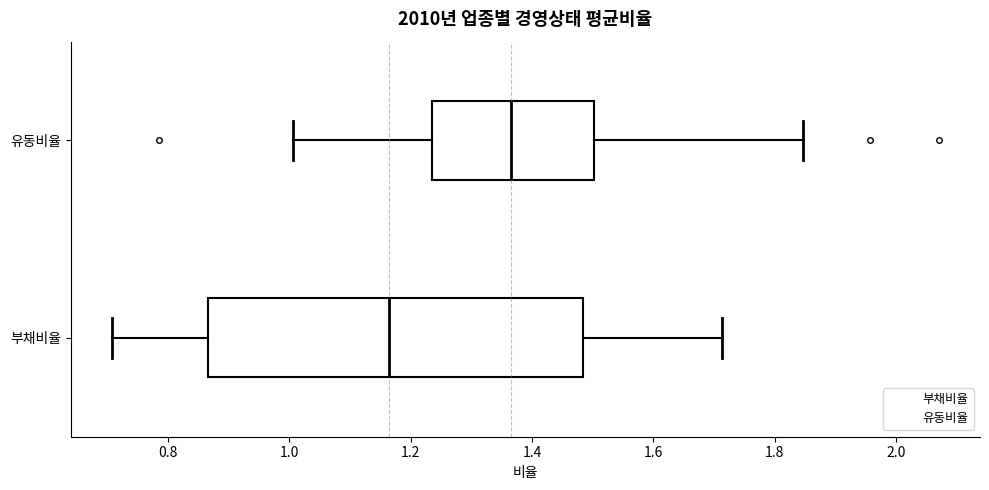

Reading bottom to top, read every box against the x-axis: the position of its median line, the range the box covers, and the ends of its whiskers. The values are not printed on the chart, so give them approximately, as read against the axis.

부채비율: median 1.16, box 0.86 to 1.48, whiskers 0.70 to 1.72
유동비율: median 1.36, box 1.24 to 1.50, whiskers 1.00 to 1.84